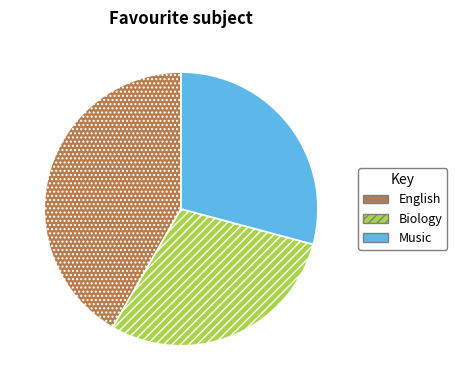

Is there a majority slice in this chart?

No